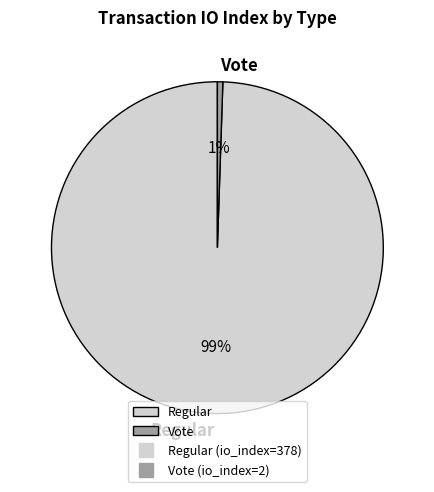

Is there a majority slice in this chart?

Yes